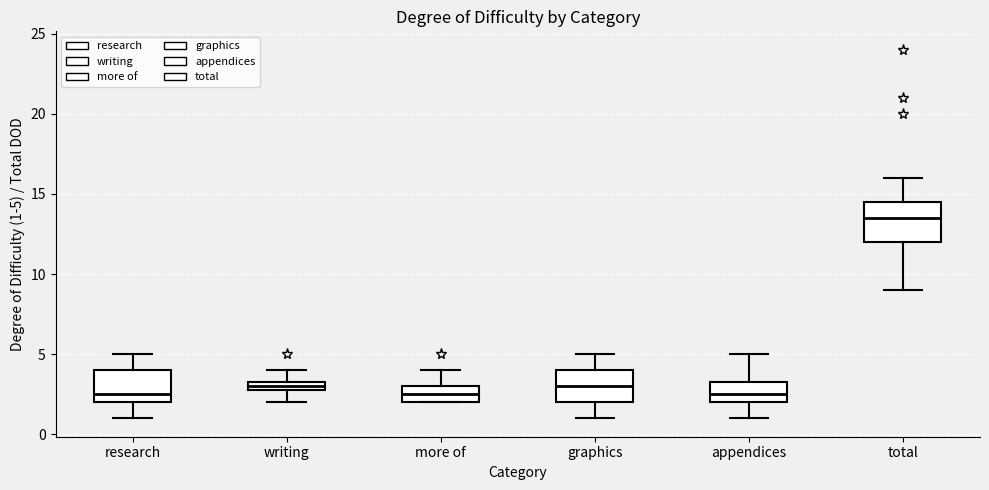

Which box is the tallest, from its lower edge to its upper edge?

total